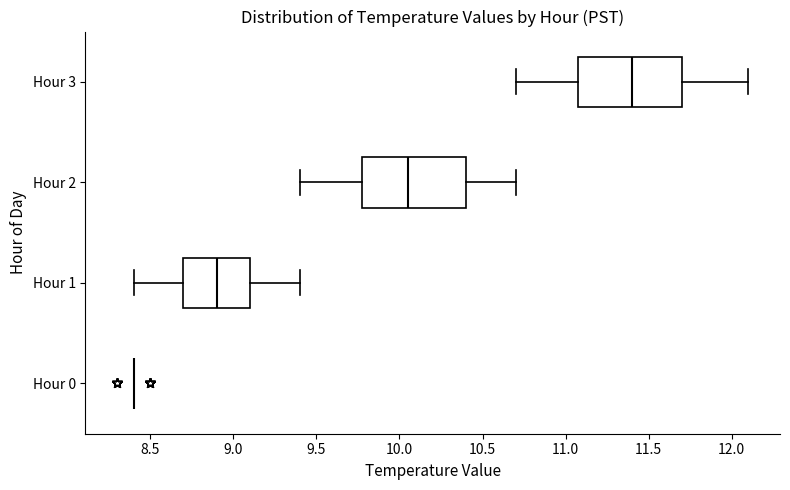

Reading bottom to top, read every box against the x-axis: the position of its median line, the range the box covers, and the ends of its whiskers. The values are not printed on the chart, so give them approximately, as read against the axis.

Hour 0: box collapsed to a line at 8.40, whiskers 8.40 to 8.40
Hour 1: median 8.90, box 8.70 to 9.10, whiskers 8.40 to 9.40
Hour 2: median 10.05, box 9.80 to 10.40, whiskers 9.40 to 10.70
Hour 3: median 11.40, box 11.10 to 11.70, whiskers 10.70 to 12.10